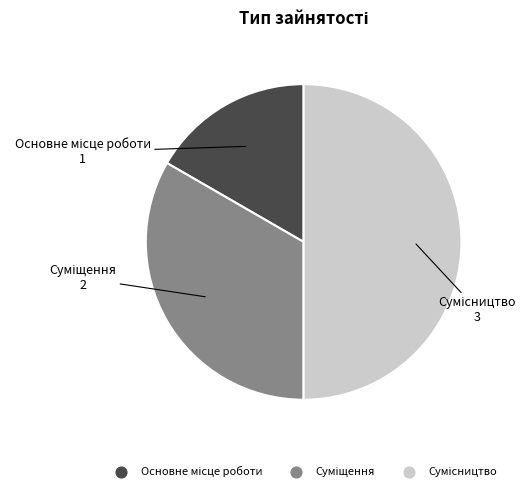

Between Сумісництво and Суміщення, which is larger?

Сумісництво